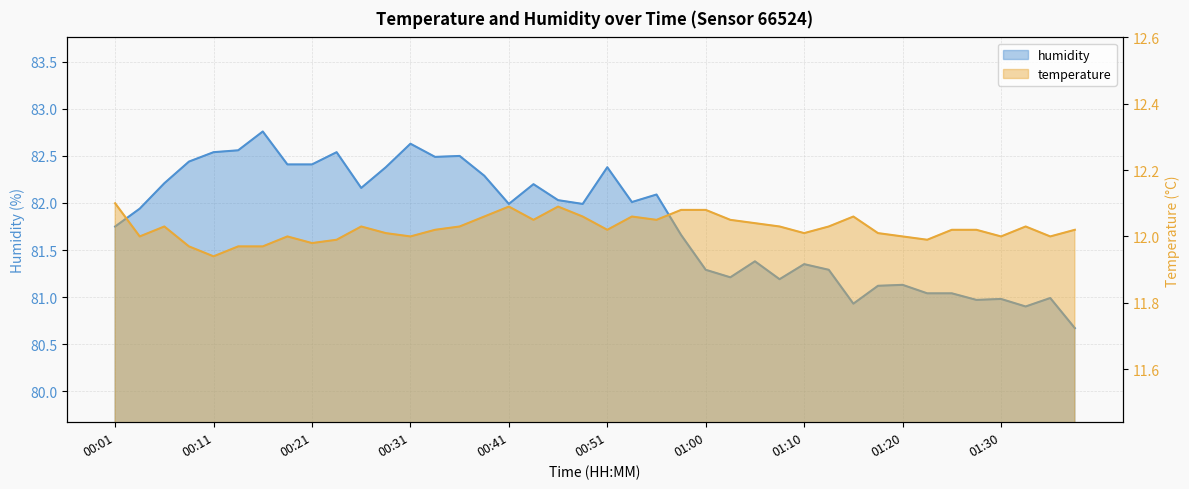

What is the average value of the humidity series?

81.8